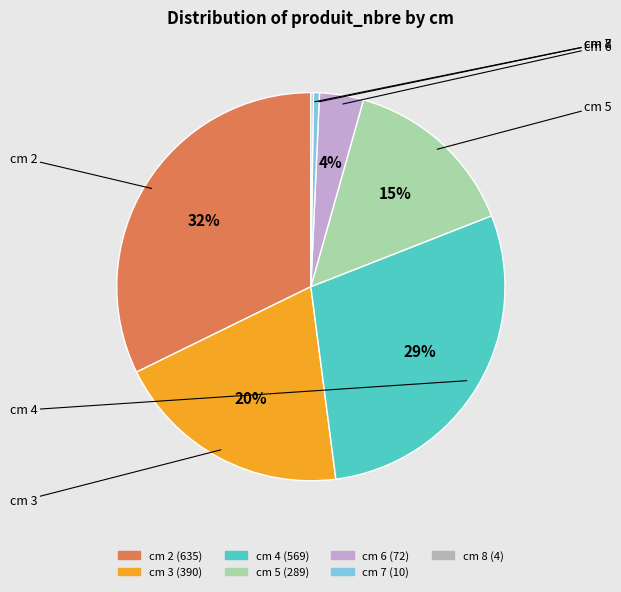

Does any single category account for the majority?

No